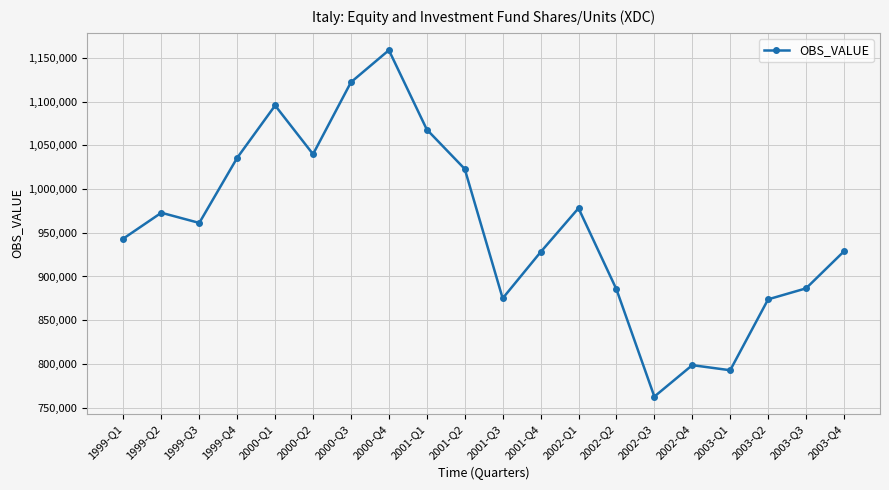

Which label corresponds to the largest value in the chart?

2000-Q4